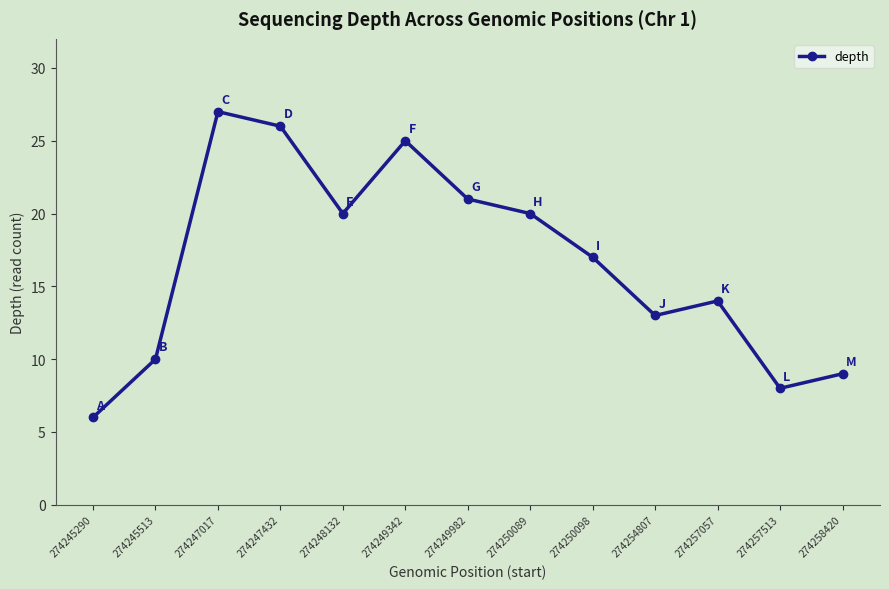

What is the ratio of the value at 274257057 to the value at 274250098?

0.8